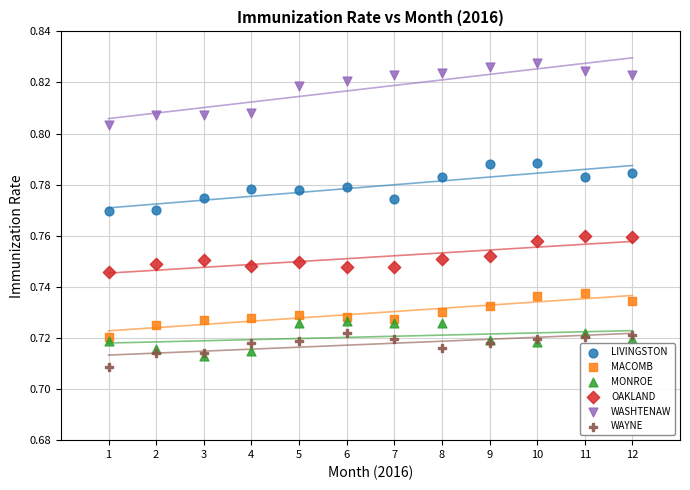

Which series reaches the maximum Y coordinate?

WASHTENAW